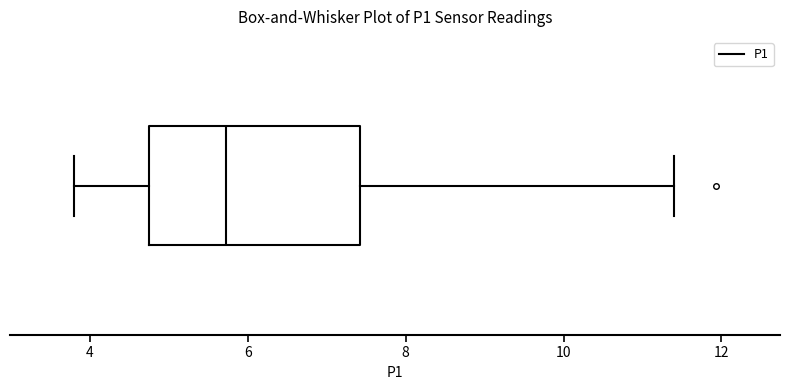

Read this box plot against the x-axis: the position of the median line, the range covered by the box, and the ends of both whiskers. The values are not printed on the chart, so give them approximately, as read against the axis.

median 5.8, box 4.8 to 7.4, whiskers 3.8 to 11.4